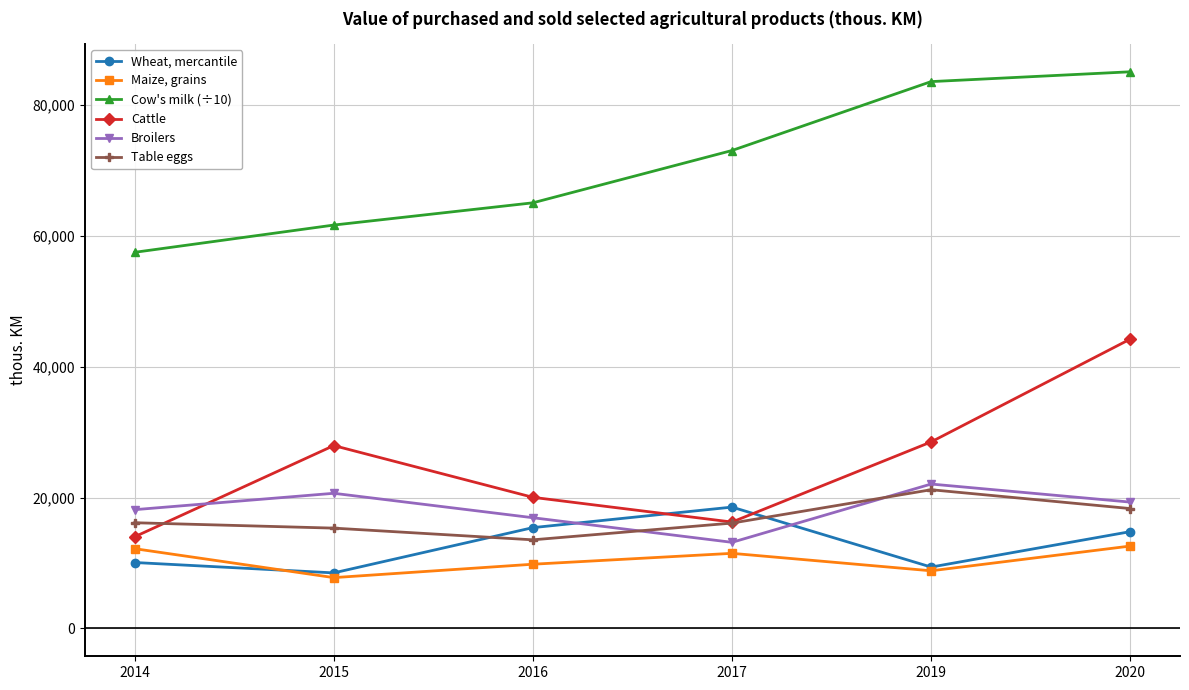

True or false: Table eggs and Maize, grains cross at least once.

False